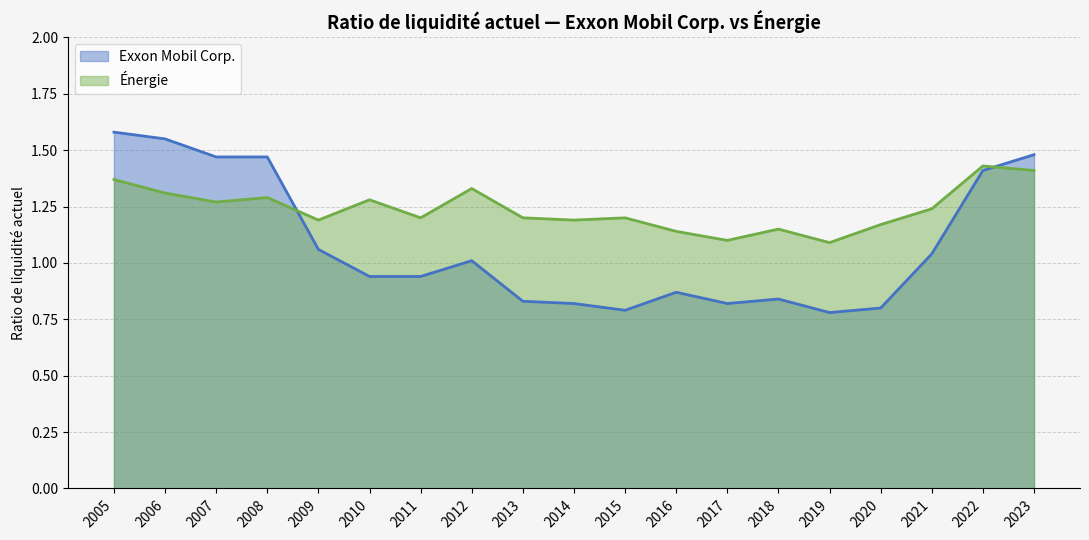

How many Énergie values are between 1 and 2?

19